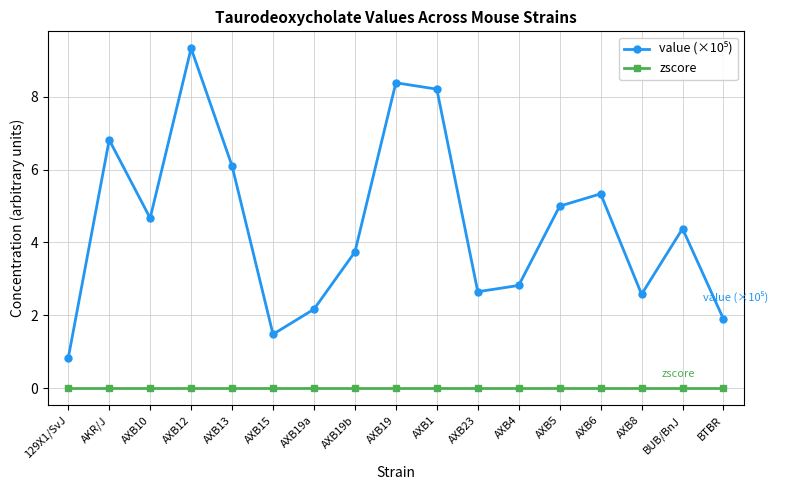

What is the label of the 13th point from the right?

AXB13